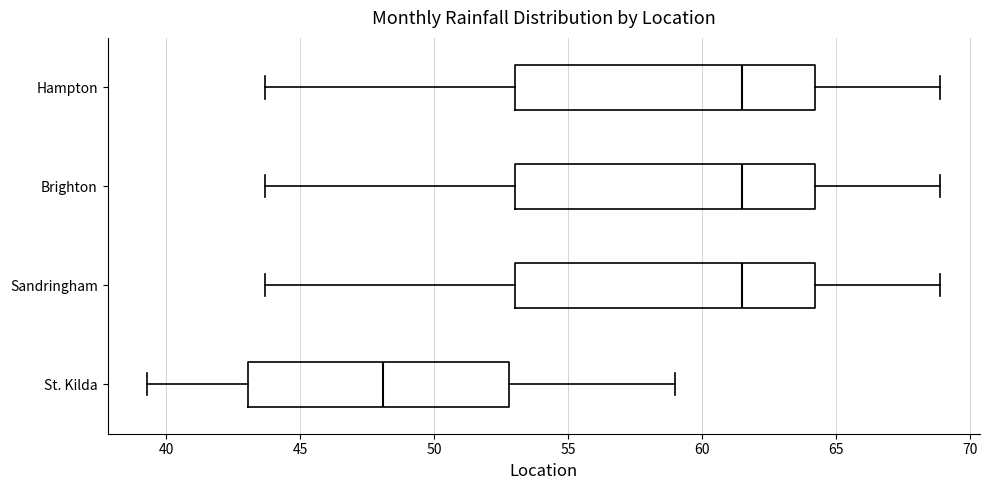

Reading bottom to top, transcribe this box plot: for each box, give where its median line is, the range the box spans, and where its two whiskers end, as read against the x-axis. The values are not printed on the chart, so give them approximately, as read against the axis.

St. Kilda: median 48.0, box 43.0 to 53.0, whiskers 39.5 to 59.0
Sandringham: median 61.5, box 53.0 to 64.0, whiskers 43.5 to 69.0
Brighton: median 61.5, box 53.0 to 64.0, whiskers 43.5 to 69.0
Hampton: median 61.5, box 53.0 to 64.0, whiskers 43.5 to 69.0